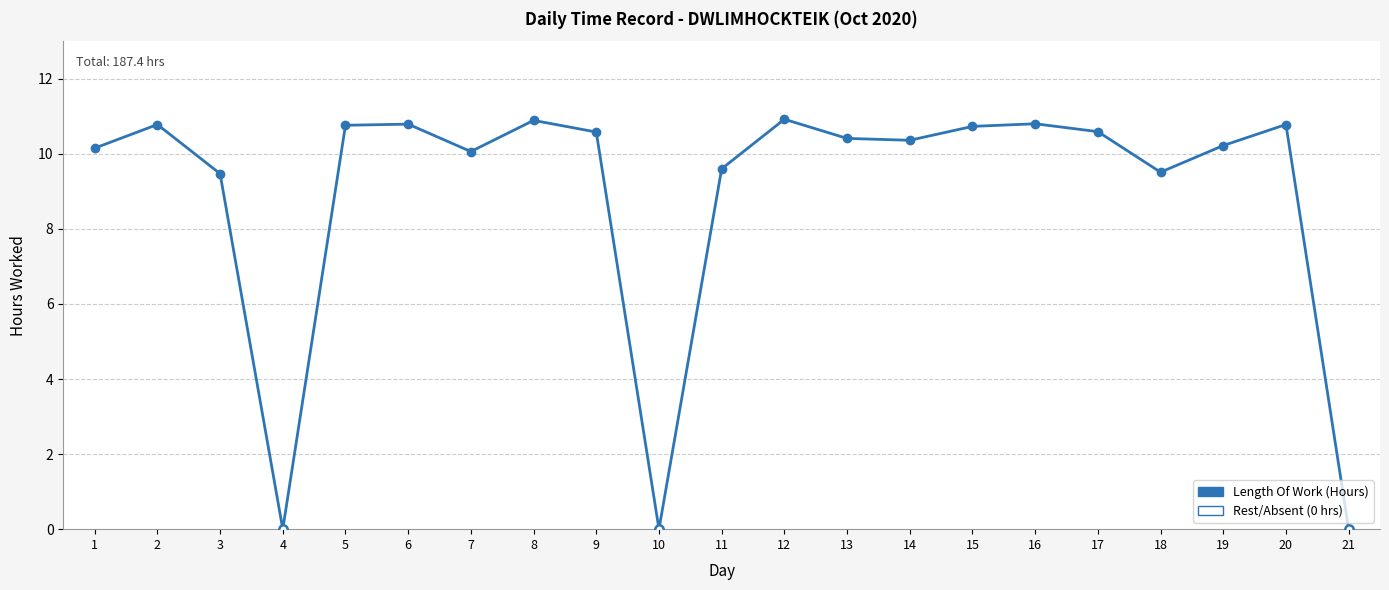

The chart shows a value of 19.2 at 2. True or false?

False